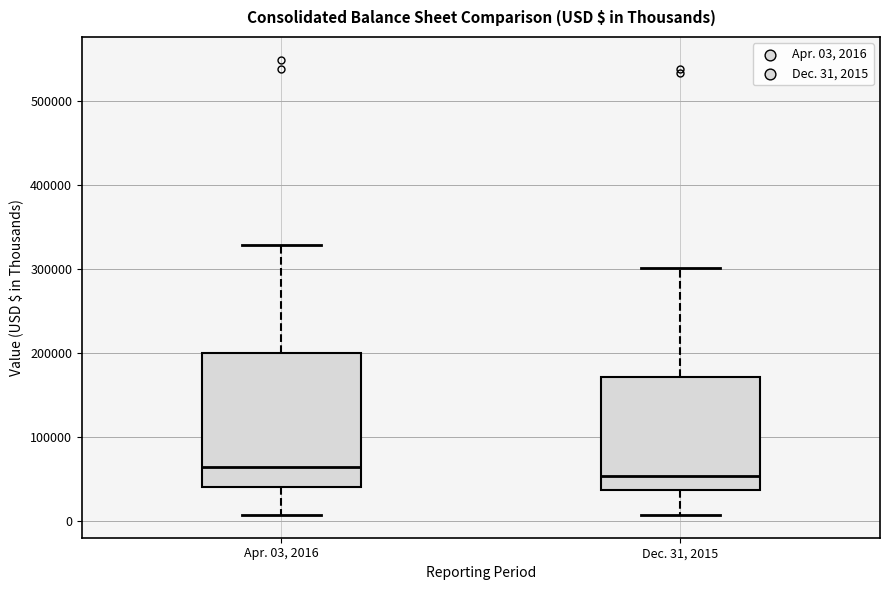

Reading left to right, read every box against the y-axis: the position of its median line, the range the box covers, and the ends of its whiskers. The values are not printed on the chart, so give them approximately, as read against the axis.

Apr. 03, 2016: median 60000, box 40000 to 200000, whiskers 10000 to 330000
Dec. 31, 2015: median 50000, box 40000 to 170000, whiskers 10000 to 300000